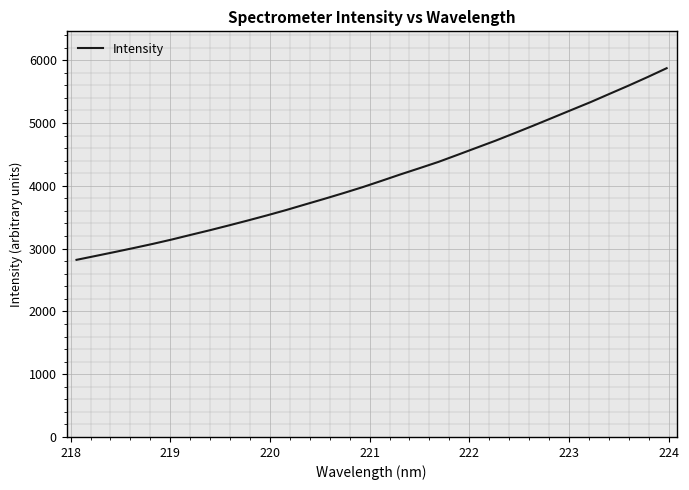

What is the greatest value displayed?

5872.9